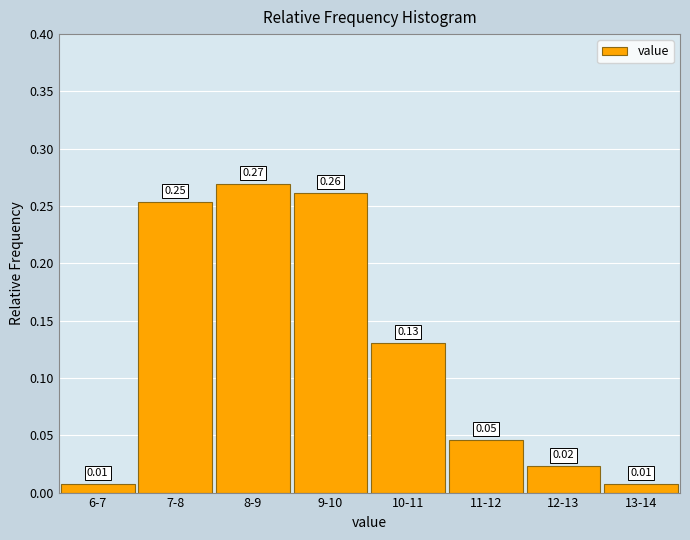

Which has a higher value, 11-12 or 6-7?

11-12